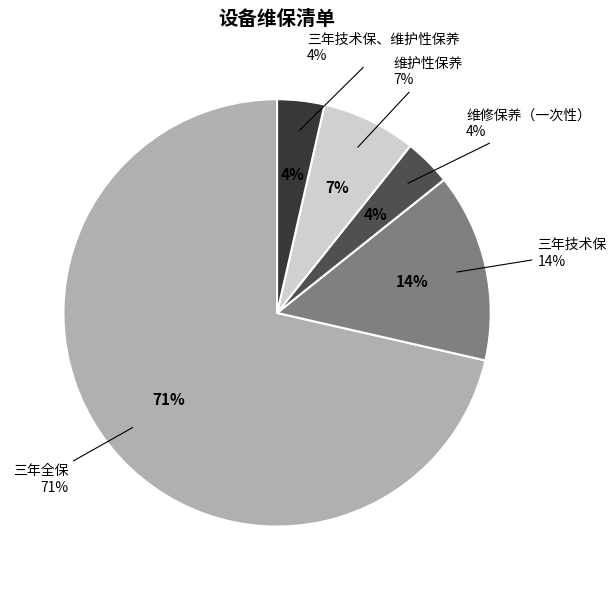

What is the smallest slice in the pie chart?

维修保养（一次性）